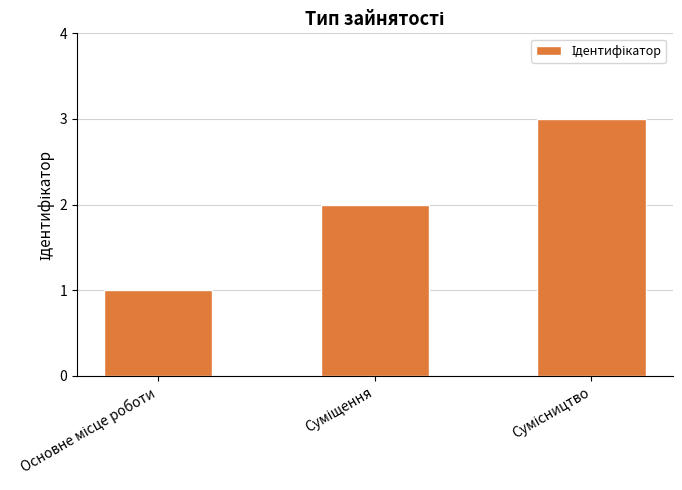

How many bars are there in total?

3